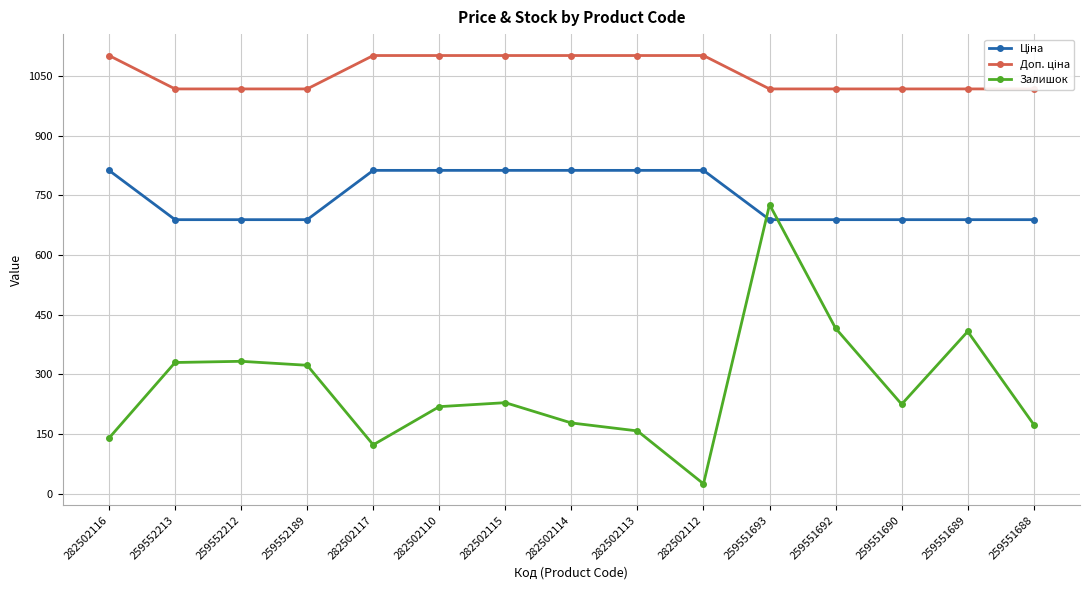

List the series in order of their peak value, highest first.

Доп. ціна, Ціна, Залишок